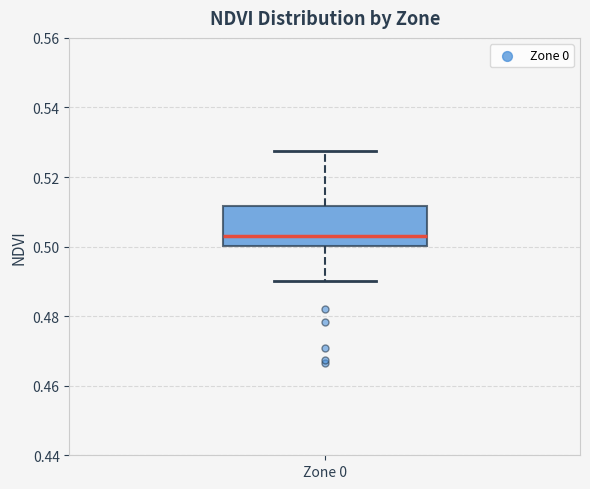

Where is the upper edge of the box for Zone 0 on the y-axis? The values are not printed on the chart, so give them approximately, as read against the axis.

0.512